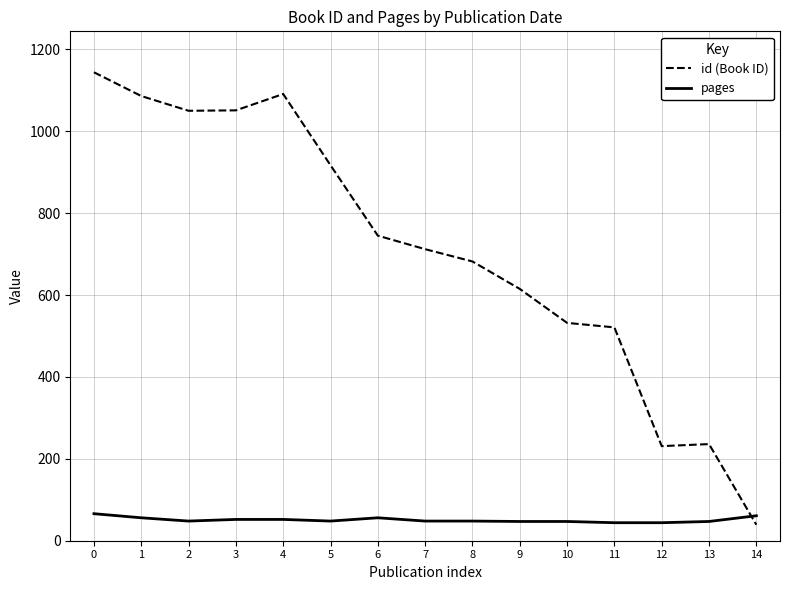

List the series in order of their peak value, highest first.

id (Book ID), pages